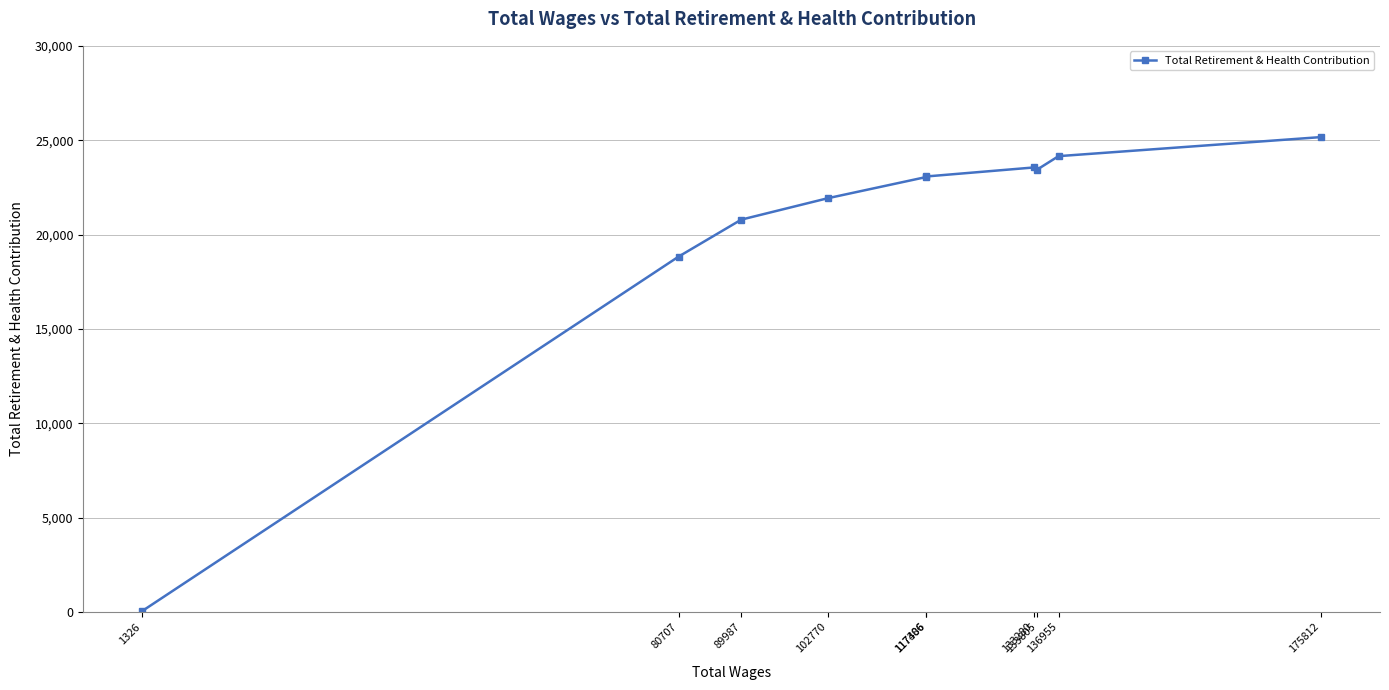

Rank the categories by value from highest to lowest.

175812, 136955, 133280, 133805, 117406, 117386, 102770, 89987, 80707, 1326